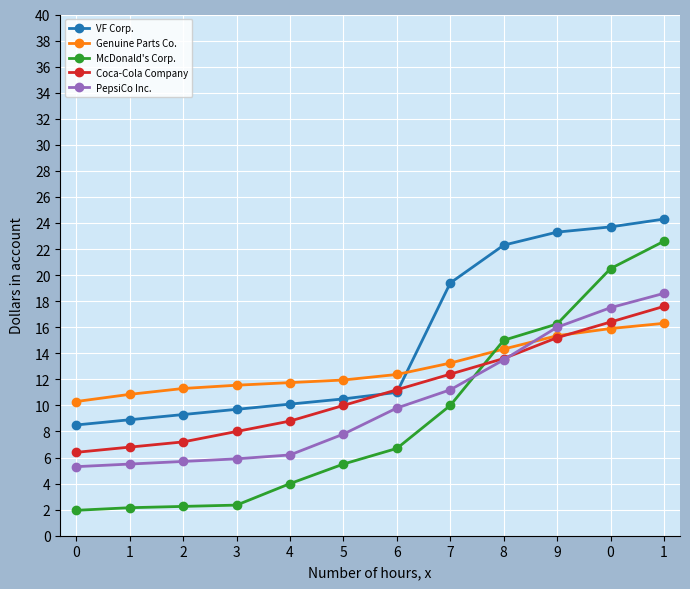

Which label corresponds to the largest value in the chart?

1